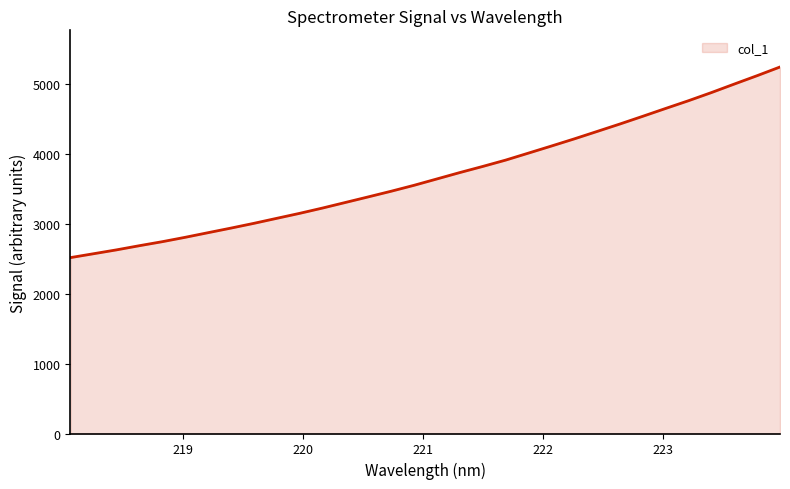

What is the smallest value displayed?

2516.8